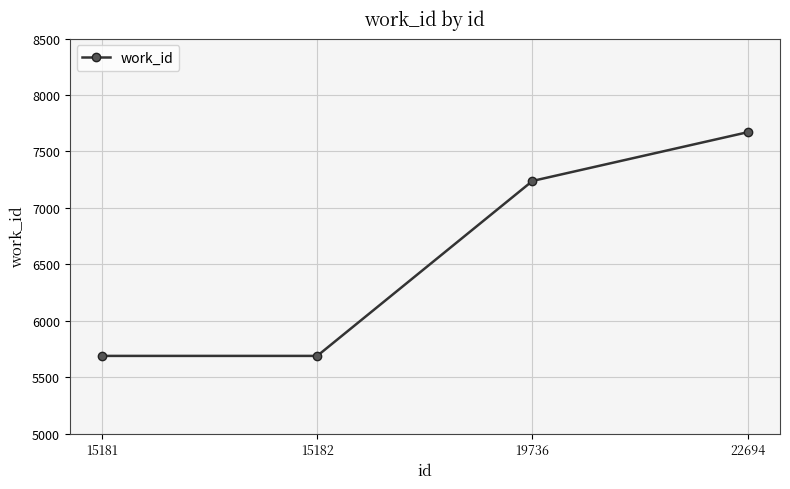

True or false: the data has more than 1 interior local peaks.

False